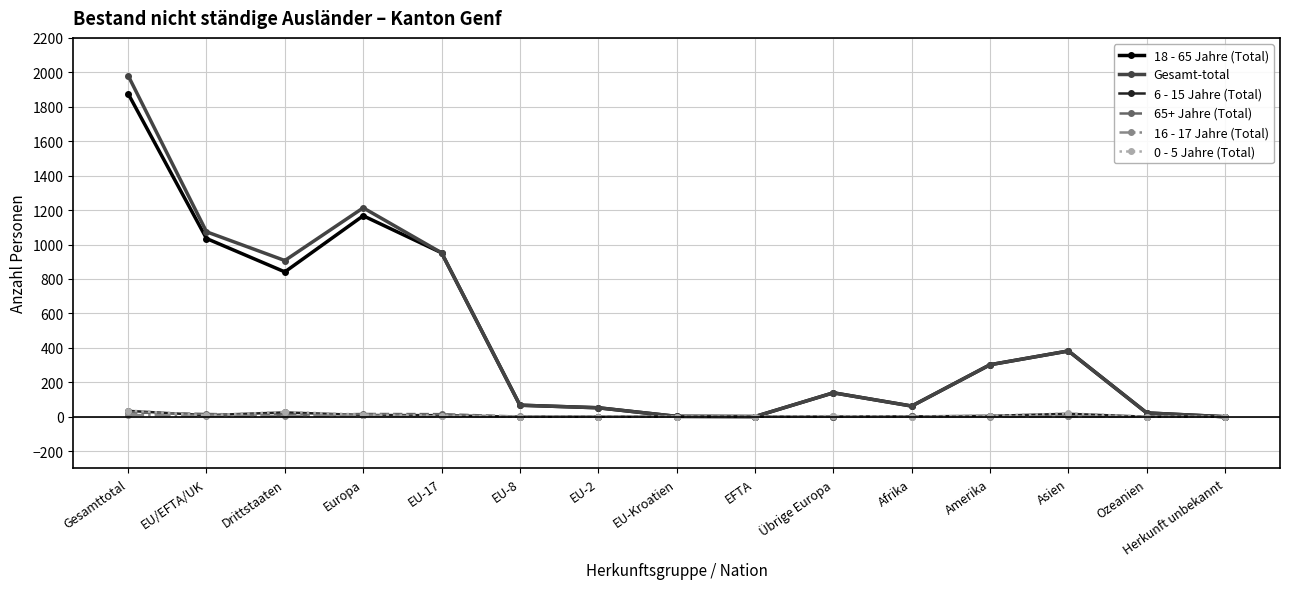

At which category does the chart reach its peak across all series?

Gesamttotal